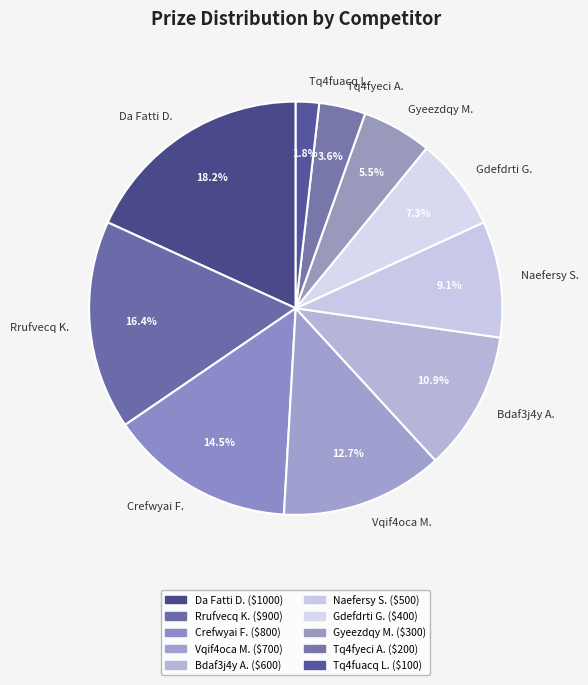

Rank the categories by value from lowest to highest.

Tq4fuacq L., Tq4fyeci A., Gyeezdqy M., Gdefdrti G., Naefersy S., Bdaf3j4y A., Vqif4oca M., Crefwyai F., Rrufvecq K., Da Fatti D.